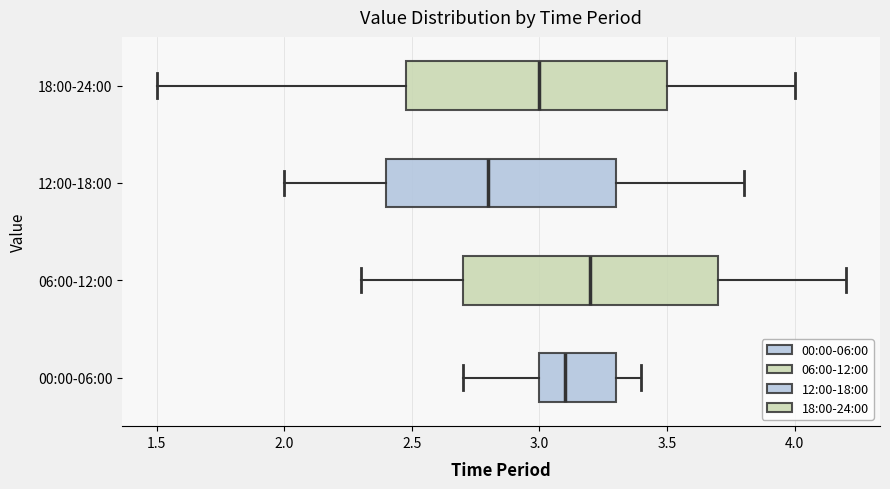

Which box's median line is the furthest to the left?

12:00-18:00